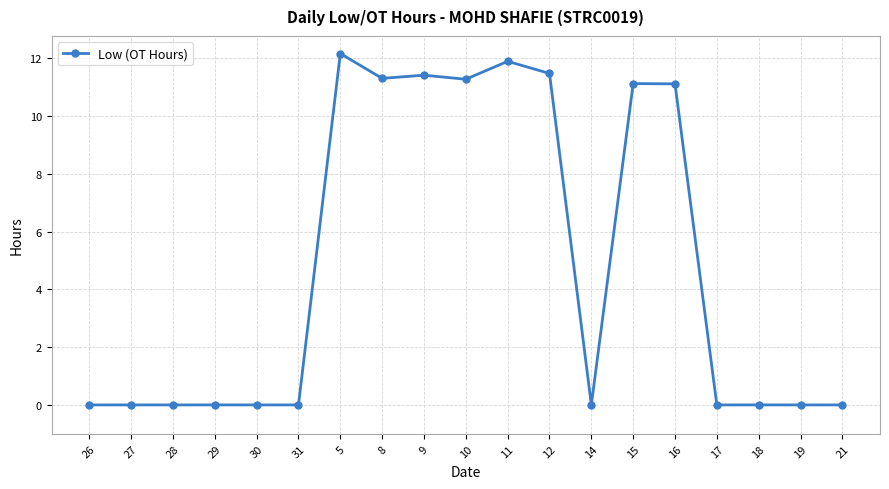

True or false: there are more than 1 points higher than both neighbors.

True